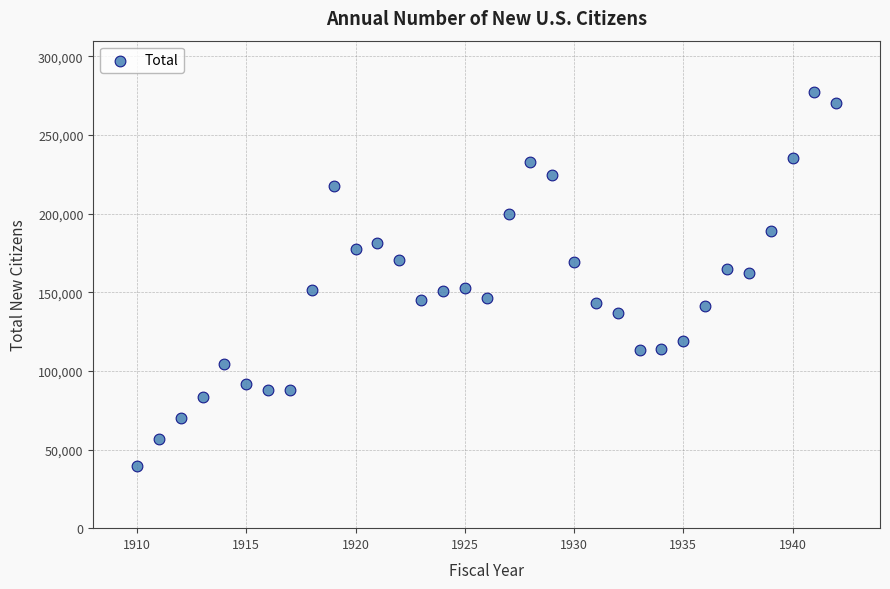

What is the range of Y values (max minus min)?

237846